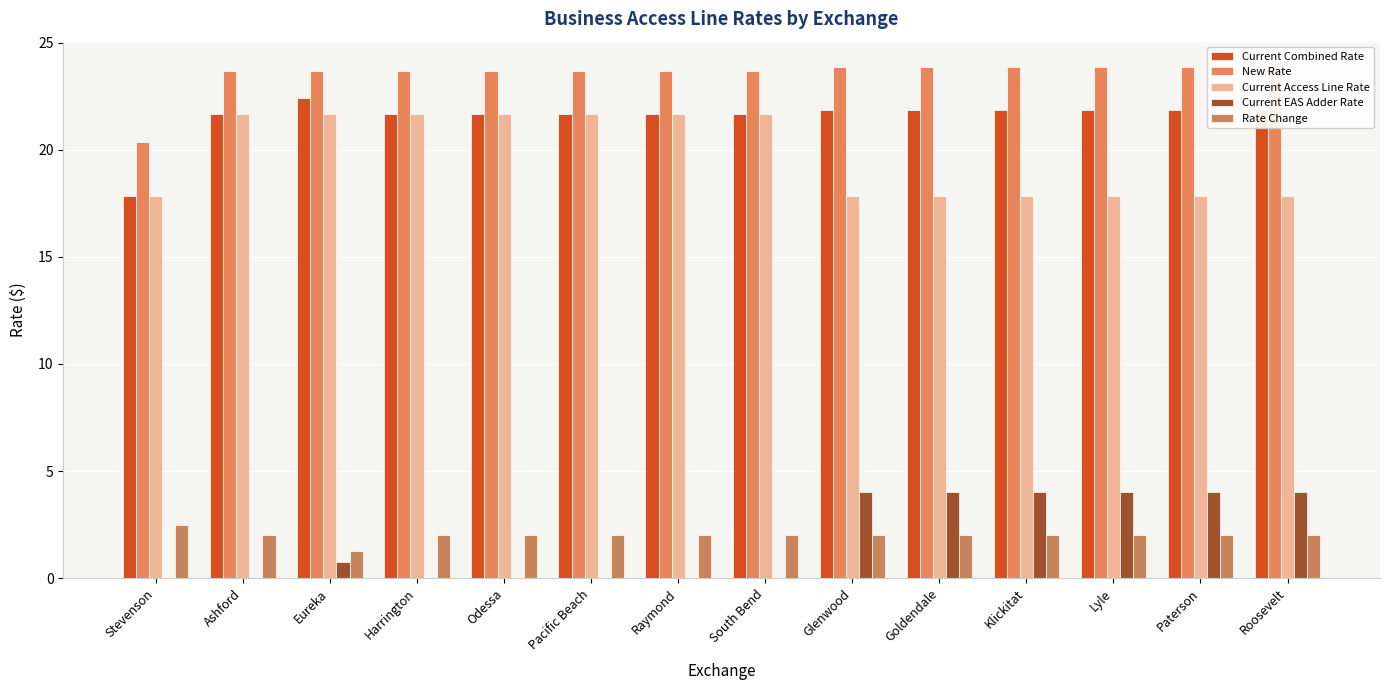

What is the spread (max minus min) of values at Klickitat?

21.9